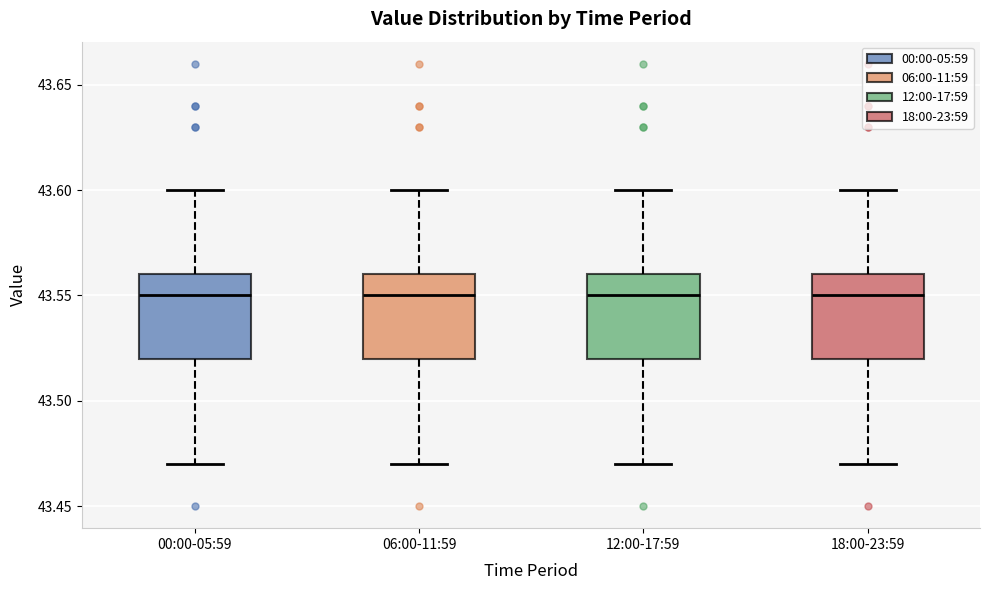

Where is the upper edge of the box for 18:00-23:59 on the y-axis? The values are not printed on the chart, so give them approximately, as read against the axis.

43.56